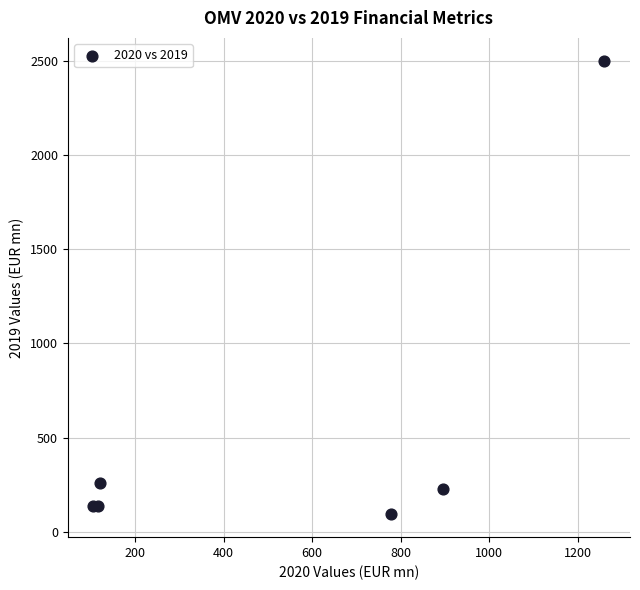

What Y value in the scatter plot is closest to 1296?

261